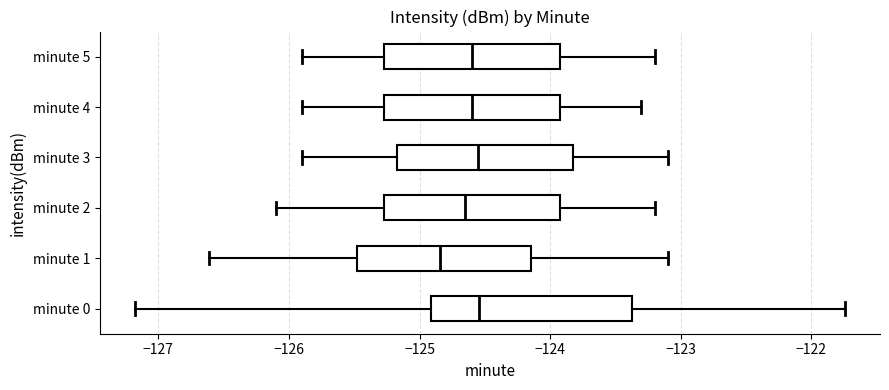

Reading bottom to top, transcribe this box plot: for each box, give where its median line is, the range the box spans, and where its two whiskers end, as read against the x-axis. The values are not printed on the chart, so give them approximately, as read against the axis.

minute 0: median -124.5, box -124.9 to -123.4, whiskers -127.2 to -121.7
minute 1: median -124.8, box -125.5 to -124.1, whiskers -126.6 to -123.1
minute 2: median -124.6, box -125.3 to -123.9, whiskers -126.1 to -123.2
minute 3: median -124.5, box -125.2 to -123.8, whiskers -125.9 to -123.1
minute 4: median -124.6, box -125.3 to -123.9, whiskers -125.9 to -123.3
minute 5: median -124.6, box -125.3 to -123.9, whiskers -125.9 to -123.2